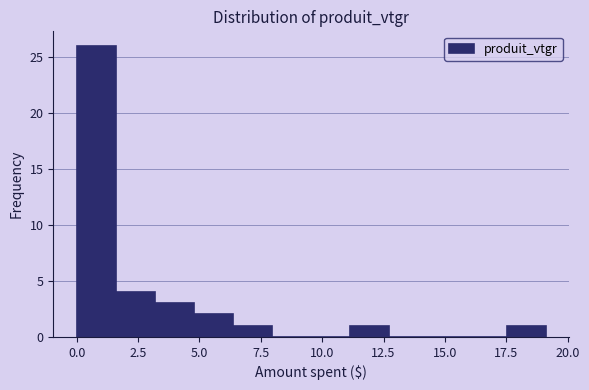

Around what value on the x-axis is the tallest bar? Give the approximate position of its centre, as read against the axis.

1.0